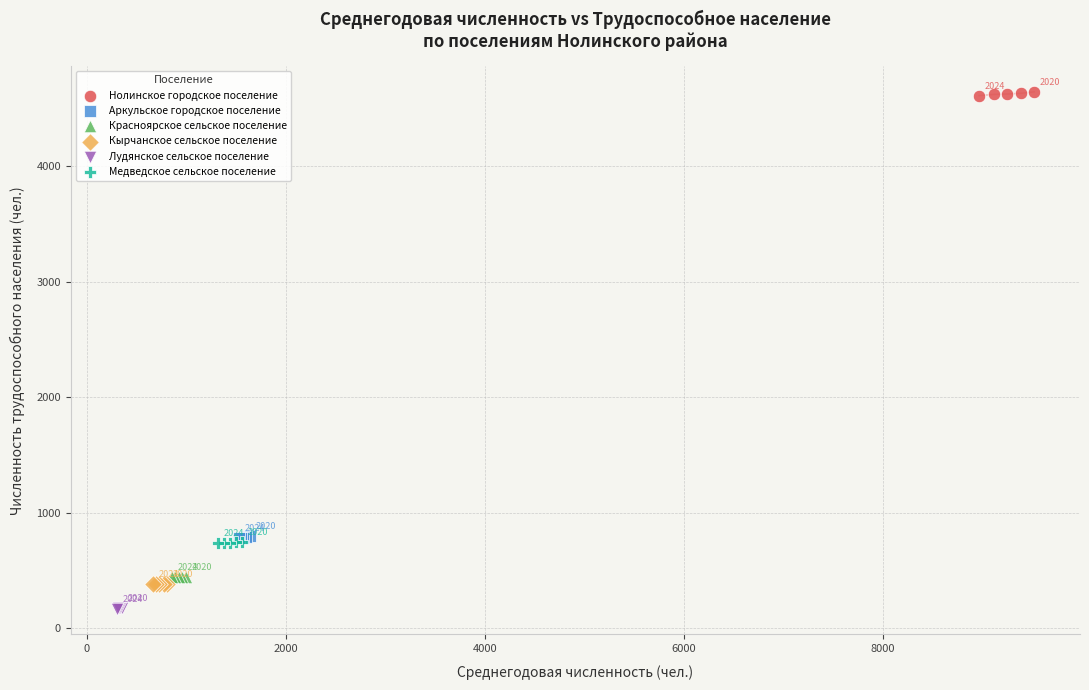

Which series contains the highest Y value?

Нолинское городское поселение